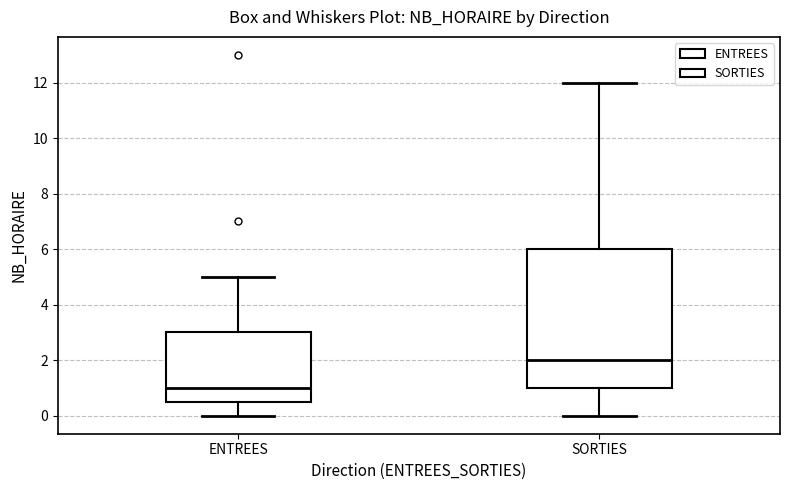

Reading left to right, read every box against the y-axis: the position of its median line, the range the box covers, and the ends of its whiskers. The values are not printed on the chart, so give them approximately, as read against the axis.

ENTREES: median 1.0, box 0.6 to 3.0, whiskers 0.0 to 5.0
SORTIES: median 2.0, box 1.0 to 6.0, whiskers 0.0 to 12.0